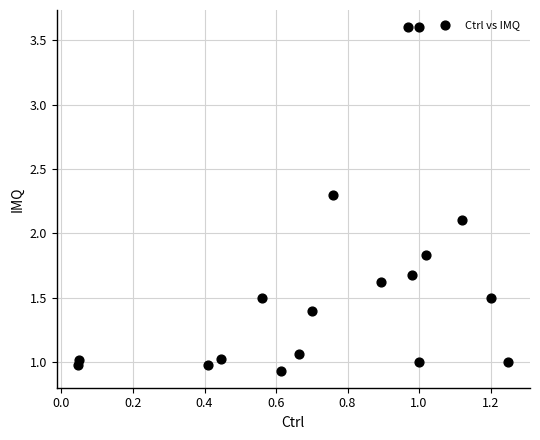

What is the range of X values (max minus min)?

1.2